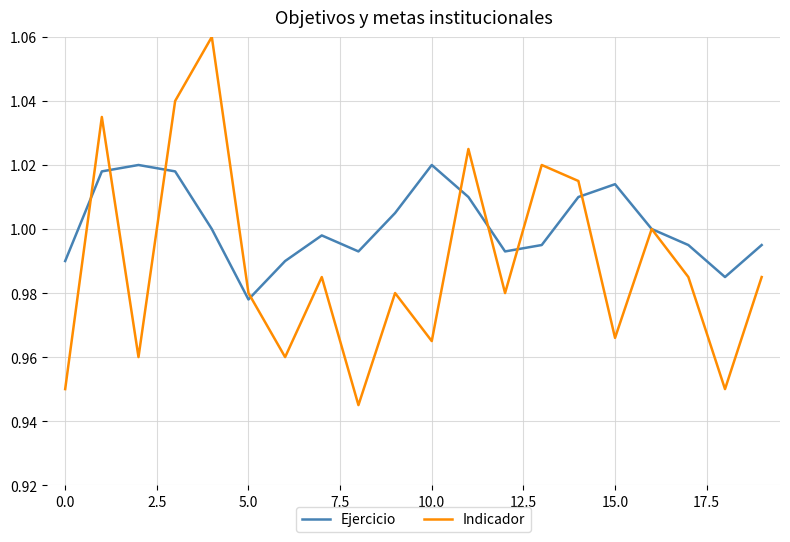

Rank the series by their maximum value, from highest to lowest.

Indicador, Ejercicio